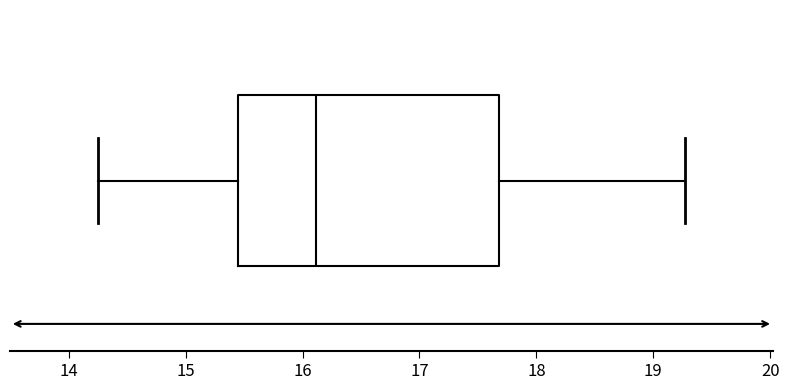

Transcribe this box plot: give where the median line is, the range the box spans, and where the two whiskers end, as read against the x-axis. The values are not printed on the chart, so give them approximately, as read against the axis.

median 16.1, box 15.4 to 17.7, whiskers 14.3 to 19.3